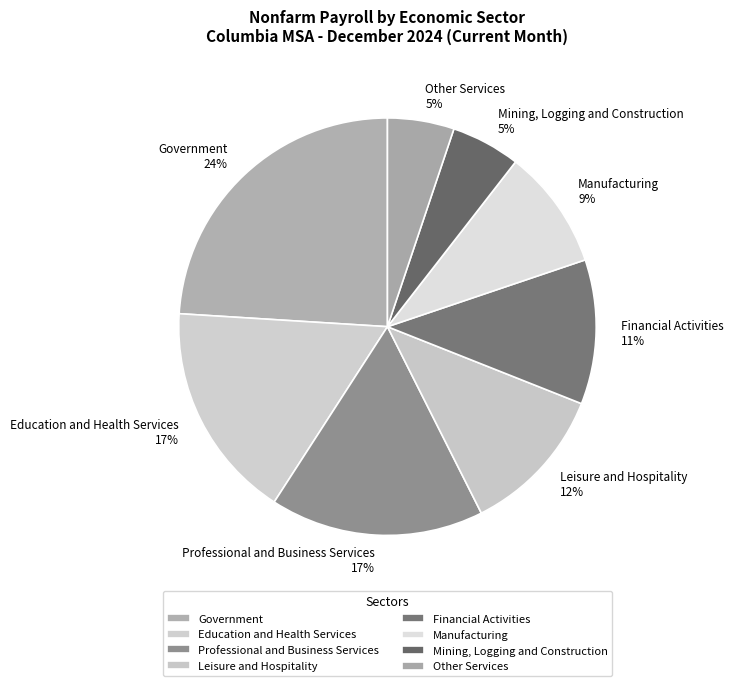

What is the largest slice in the pie chart?

Government